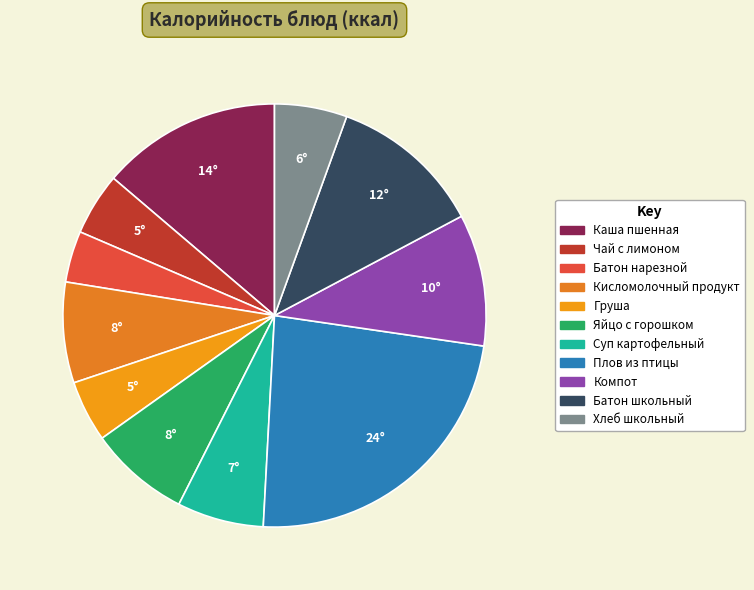

To the nearest percent, what portion does Кисломолочный продукт represent?

8%